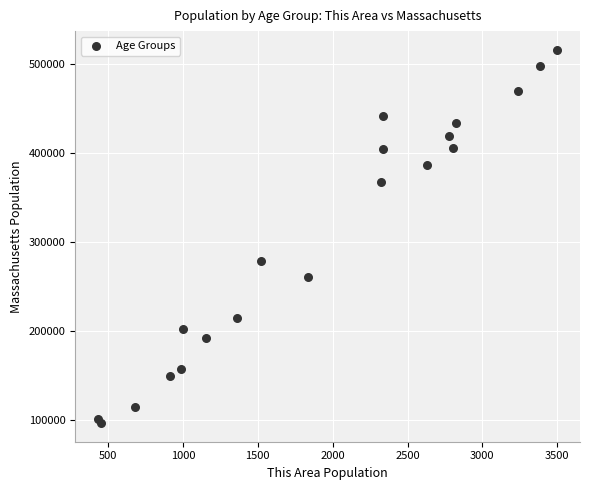

What Y value in the scatter plot is closest to 305903?

278048